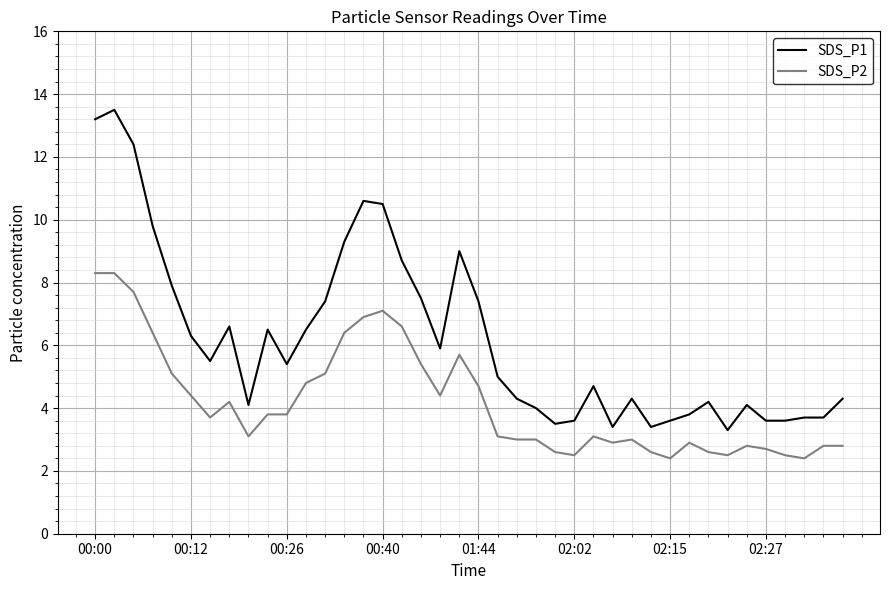

Does the chart display data point markers on the line(s)?

No